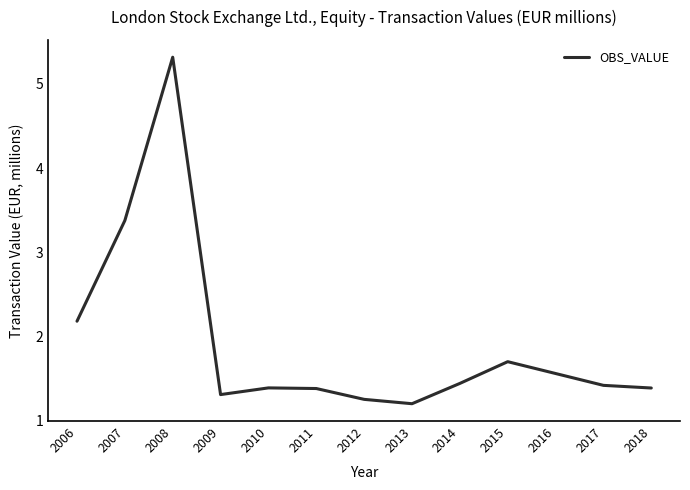

What is the greatest value displayed?

5.3